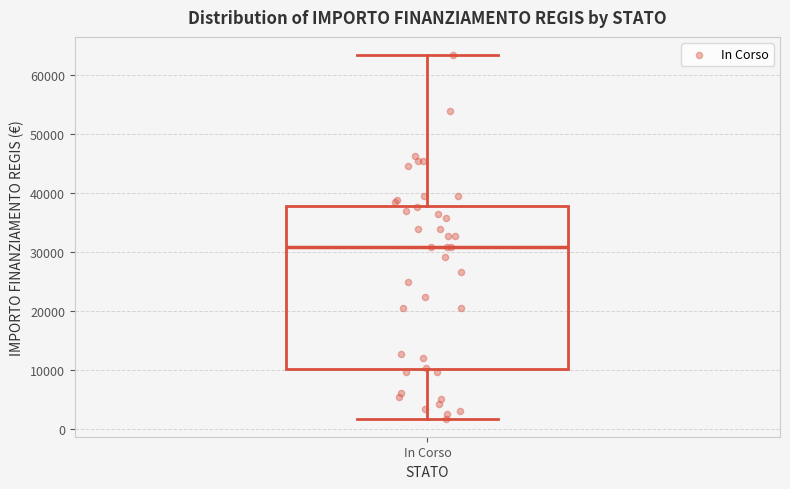

Where is the upper edge of the box for In Corso on the y-axis? The values are not printed on the chart, so give them approximately, as read against the axis.

38000